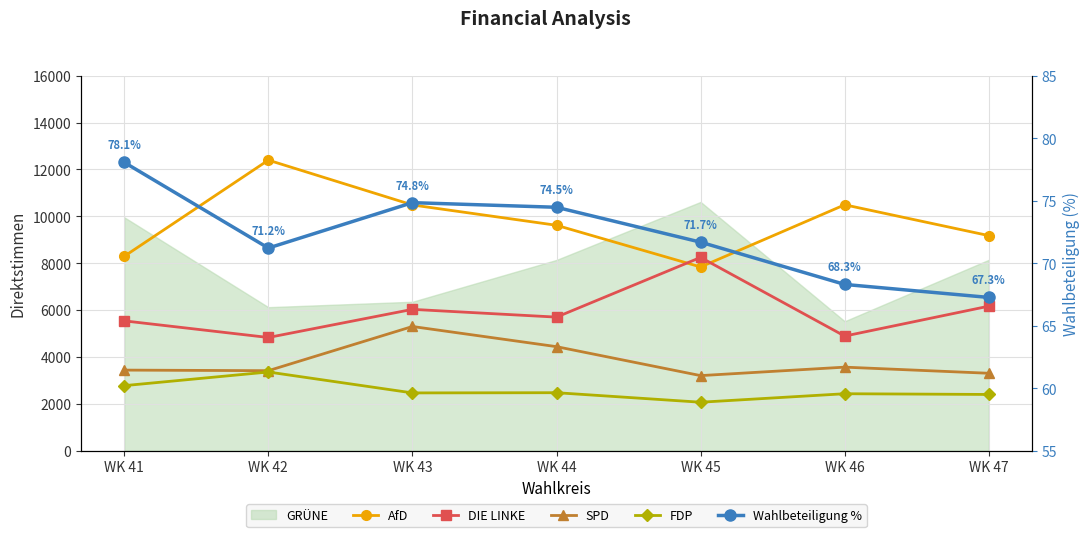

True or false: FDP and DIE LINKE cross at least once.

False